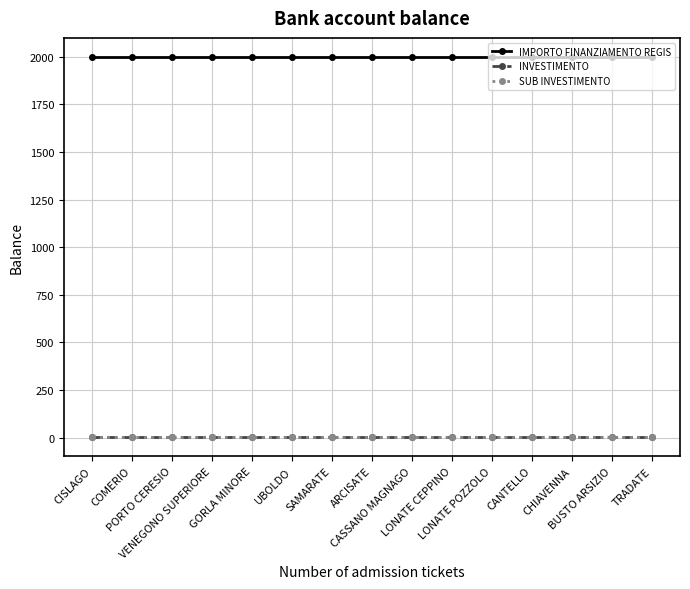

True or false: INVESTIMENTO has a value of 3.3 at PORTO CERESIO.

False